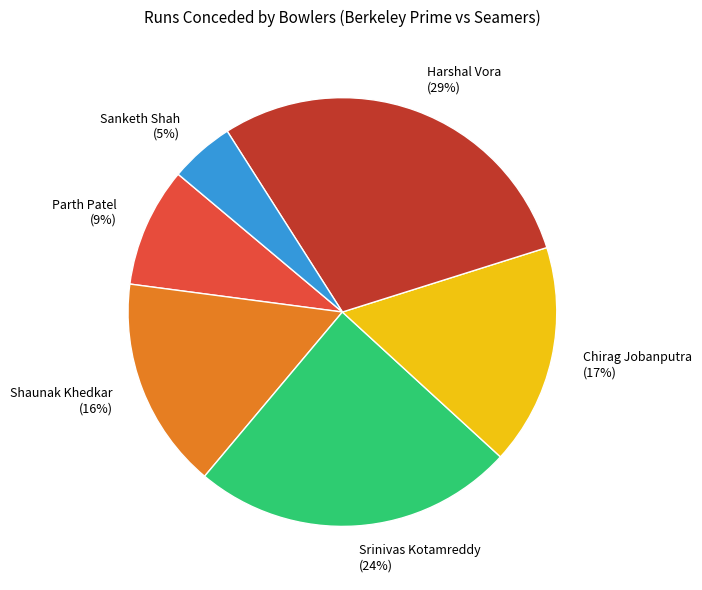

True or false: Srinivas Kotamreddy accounts for 34% of the total.

False